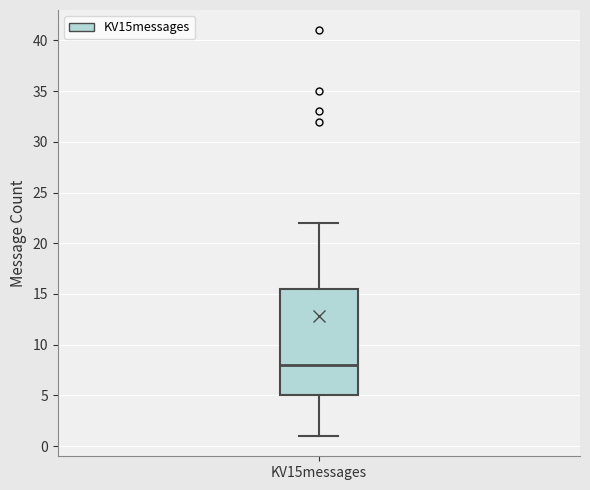

Read this box plot against the y-axis: the position of the median line, the range covered by the box, and the ends of both whiskers. The values are not printed on the chart, so give them approximately, as read against the axis.

median 8.0, box 5.0 to 15.5, whiskers 1.0 to 22.0